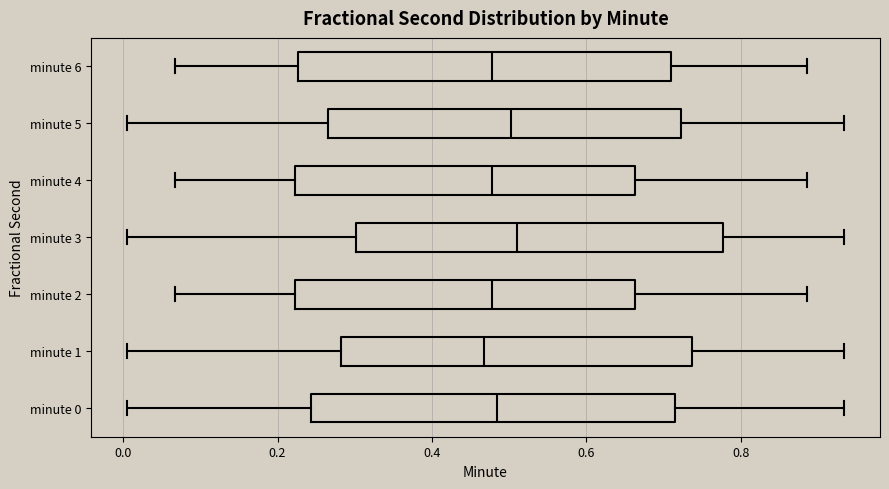

Reading bottom to top, read every box against the x-axis: the position of its median line, the range the box covers, and the ends of its whiskers. The values are not printed on the chart, so give them approximately, as read against the axis.

minute 0: median 0.48, box 0.24 to 0.72, whiskers 0.00 to 0.94
minute 1: median 0.46, box 0.28 to 0.74, whiskers 0.00 to 0.94
minute 2: median 0.48, box 0.22 to 0.66, whiskers 0.06 to 0.88
minute 3: median 0.52, box 0.30 to 0.78, whiskers 0.00 to 0.94
minute 4: median 0.48, box 0.22 to 0.66, whiskers 0.06 to 0.88
minute 5: median 0.50, box 0.26 to 0.72, whiskers 0.00 to 0.94
minute 6: median 0.48, box 0.22 to 0.70, whiskers 0.06 to 0.88